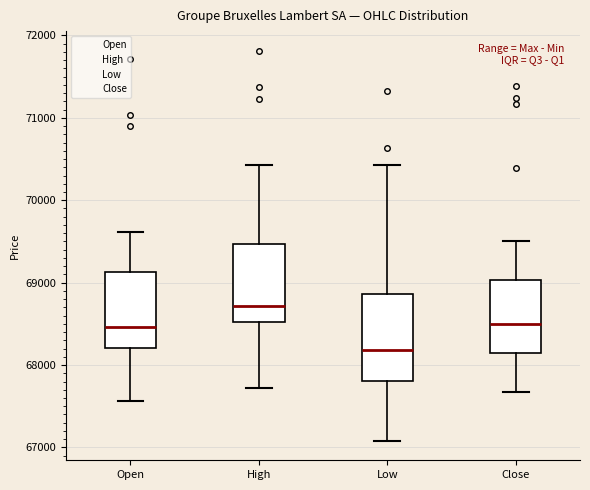

Which box has the lowest median line?

Low